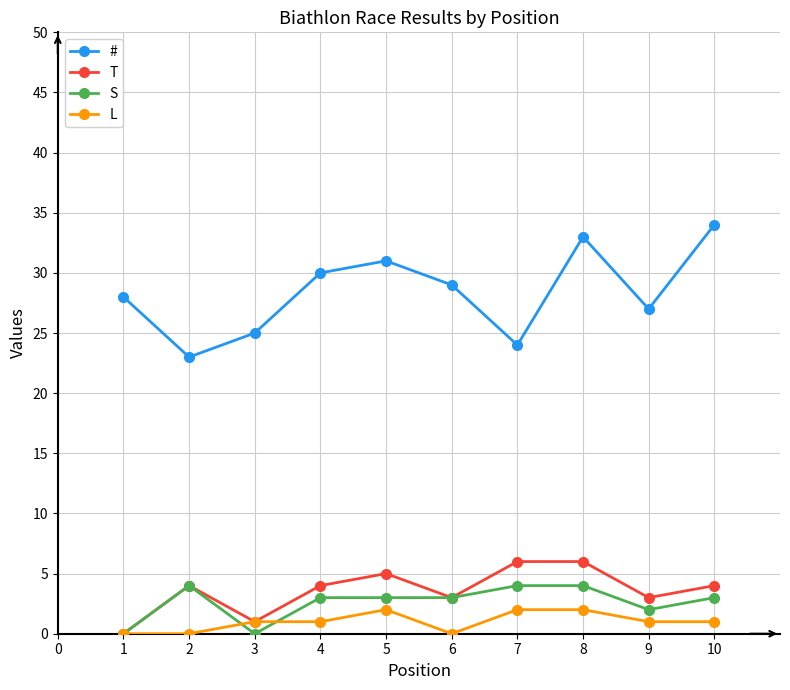

Rank the series at 4 from highest to lowest value.

#, T, S, L